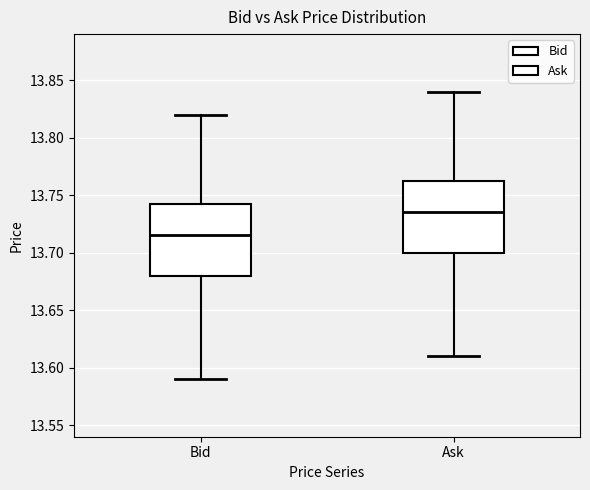

Where does the lower whisker of the box for Ask end on the y-axis? The values are not printed on the chart, so give them approximately, as read against the axis.

13.610